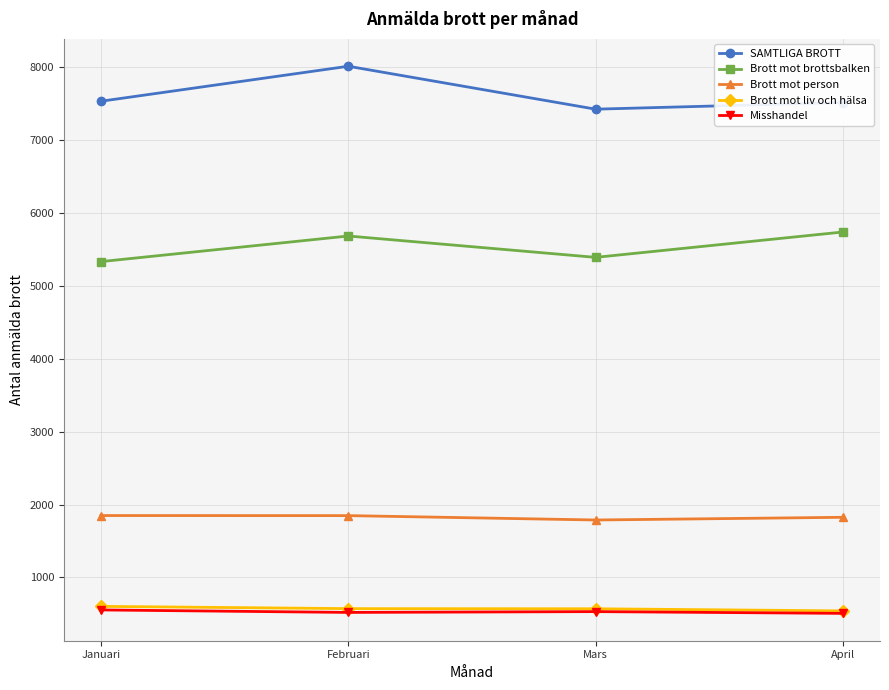

Which series has the largest total across all categories?

SAMTLIGA BROTT